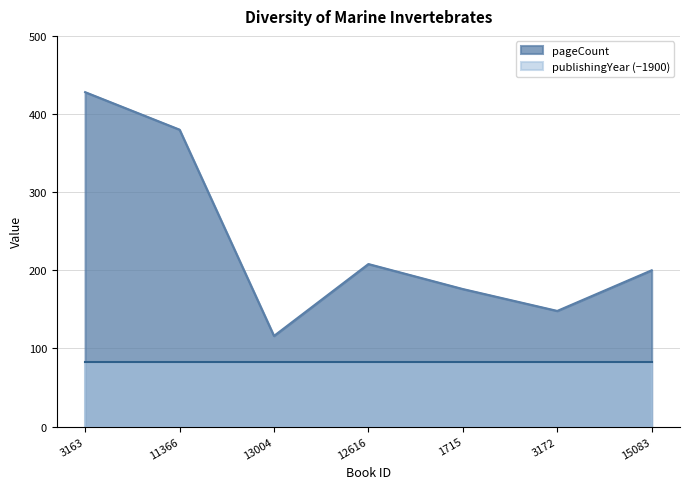

True or false: the data shows 116 at 13004.

True